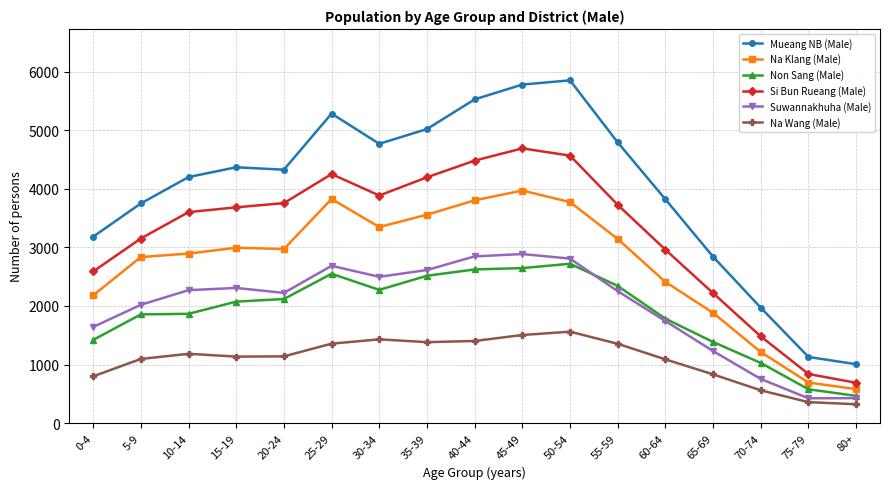

True or false: Si Bun Rueang (Male) and Non Sang (Male) intersect in this chart.

False